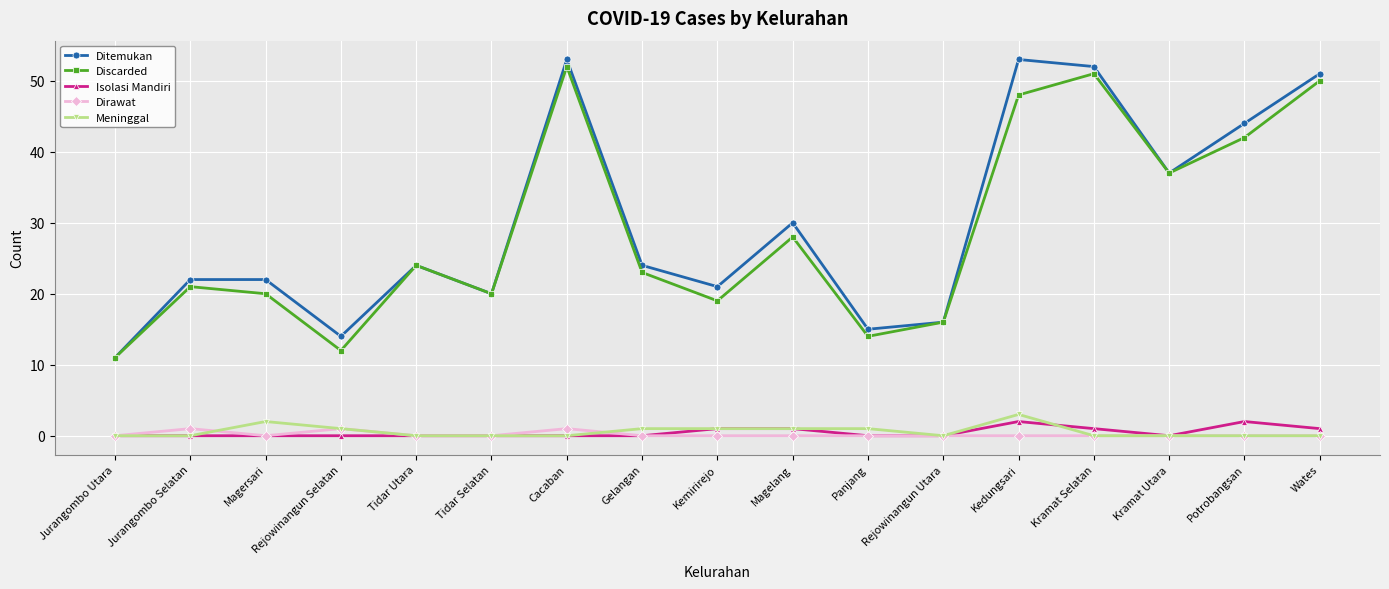

What is the label of the 3rd point from the right?

Kramat Utara